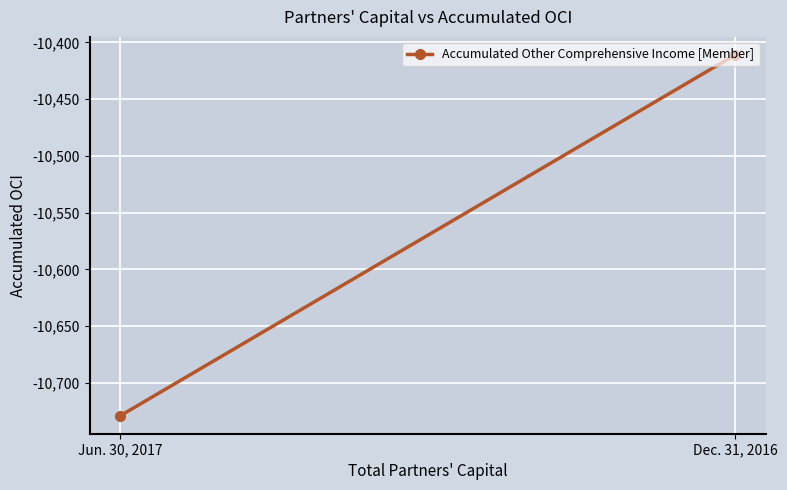

Reading left to right, extract all data points from this chart.

Dec. 31, 2016=-10411	Jun. 30, 2017=-10729